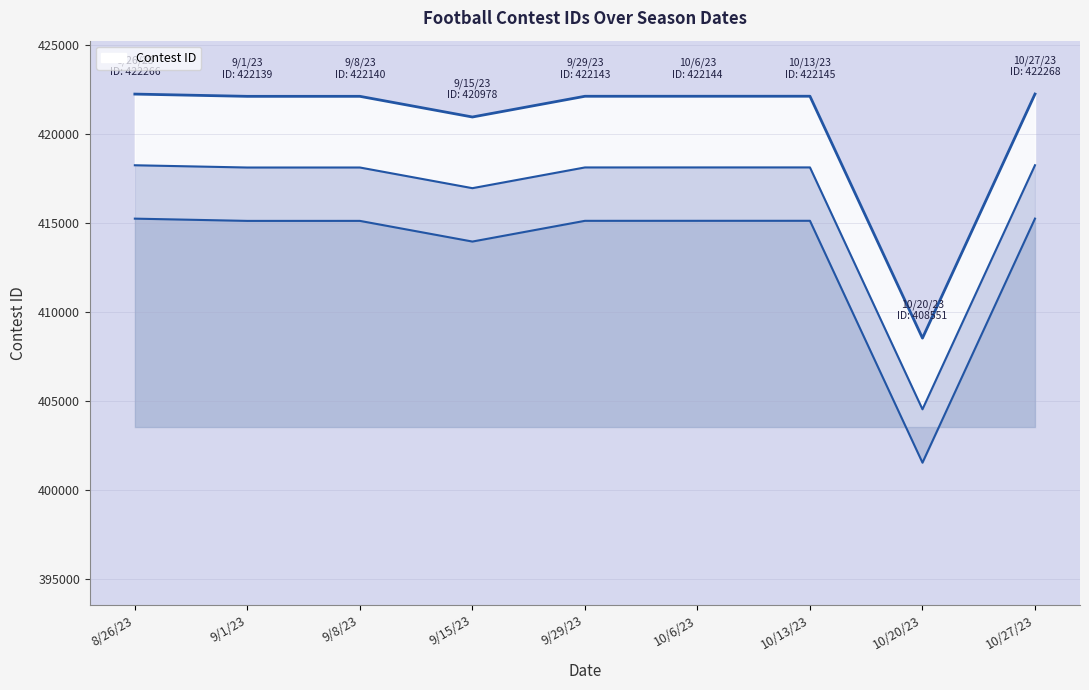

At which category does the data reach its first local valley?

9/1/23